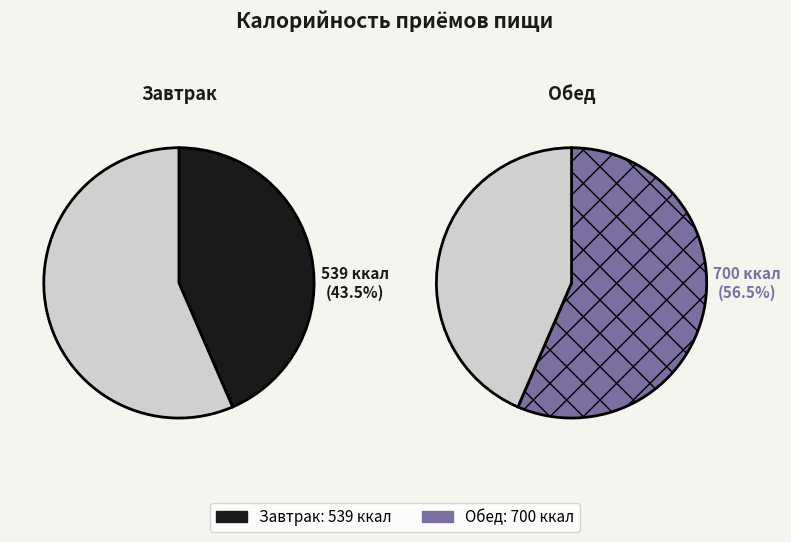

What is the change in value from Завтрак to Обед?

+161